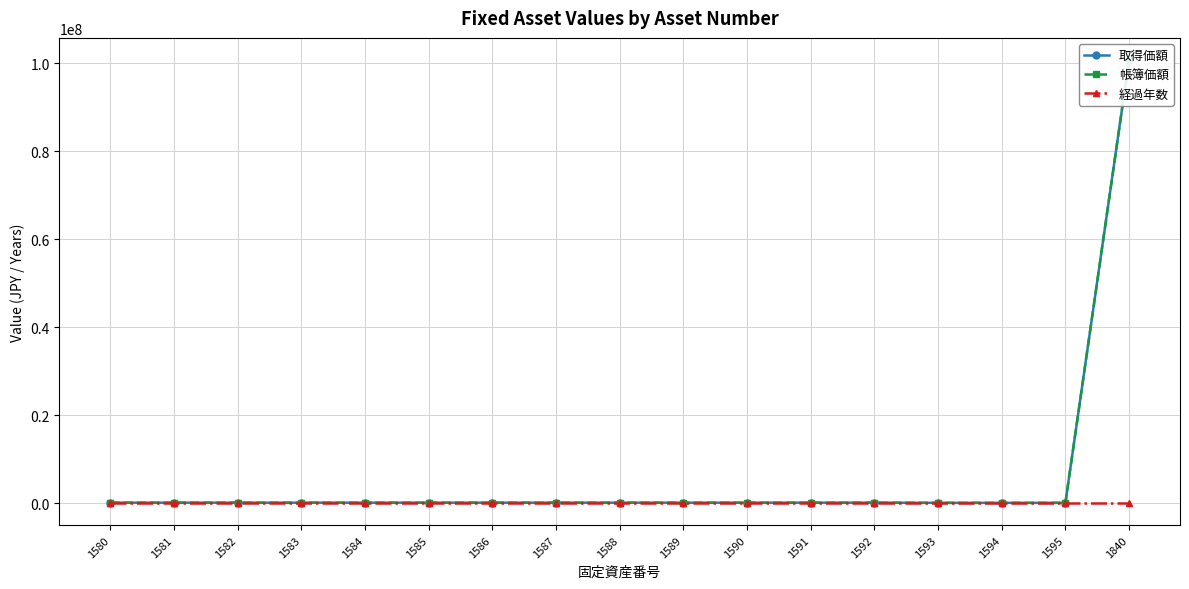

Which series has the widest spread of values?

取得価額